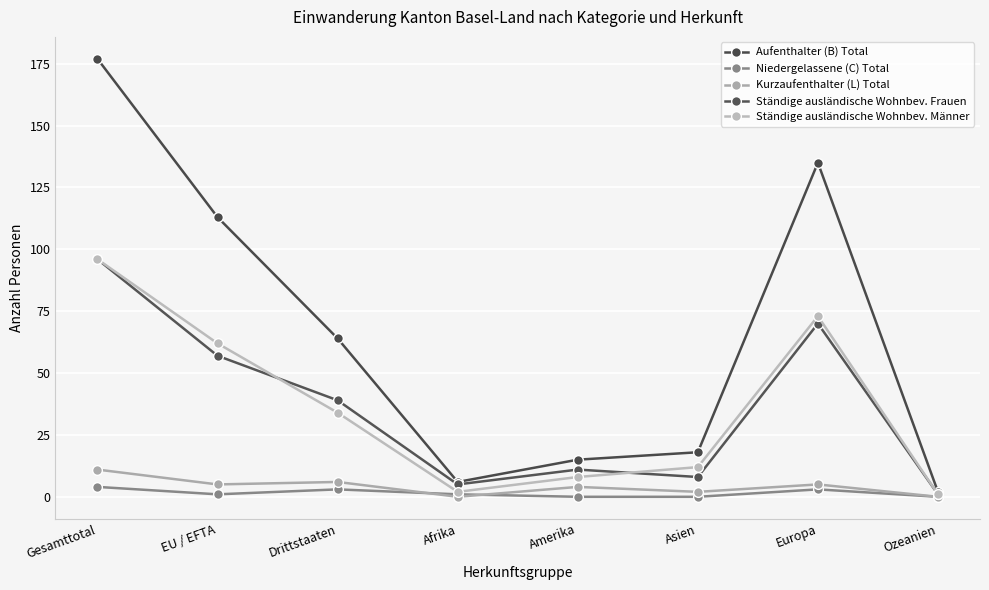

How many lines are shown in the chart?

5